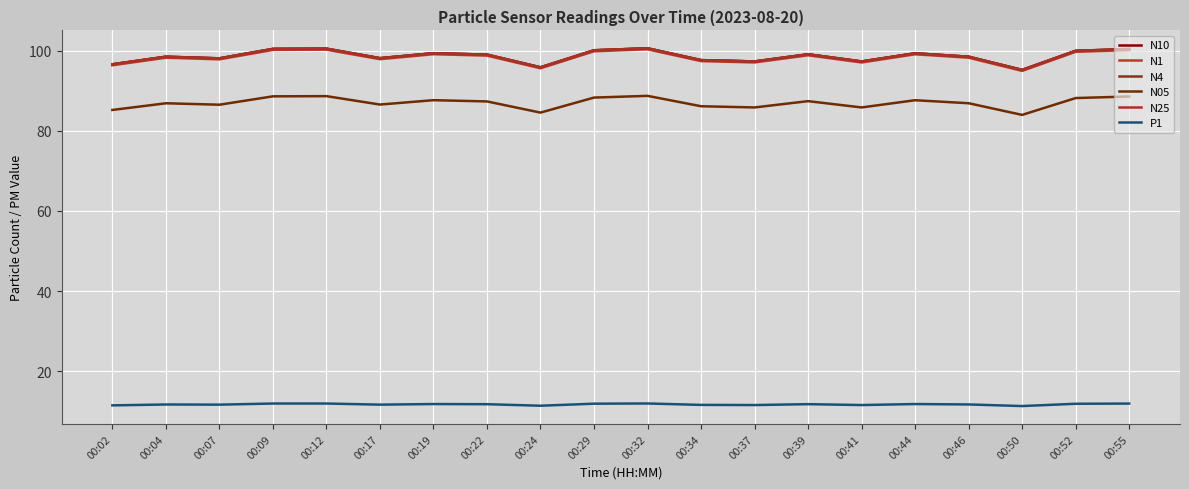

Between 00:22 and 00:41, which series saw the biggest shift?

N10